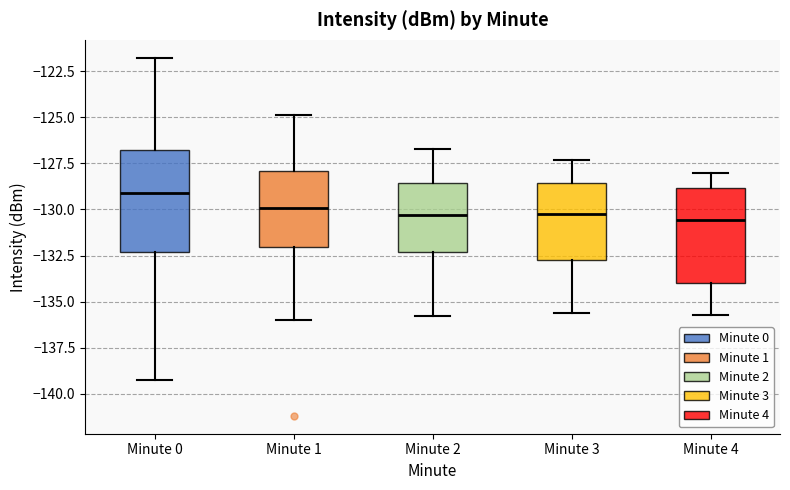

Where does the upper whisker of the box for Minute 0 end on the y-axis? The values are not printed on the chart, so give them approximately, as read against the axis.

-122.0